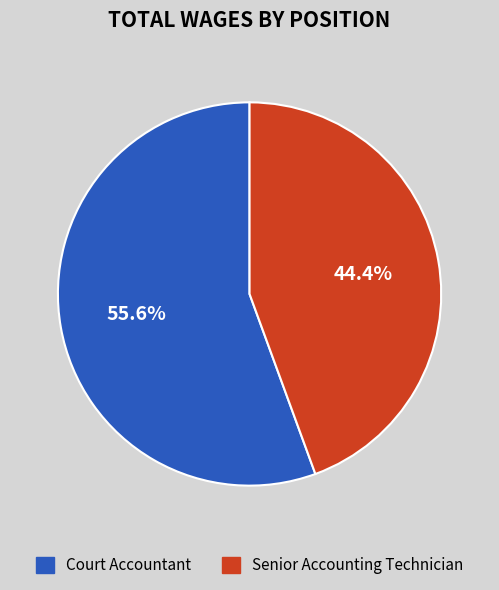

To the nearest percent, what is the combined percentage of Court Accountant and Senior Accounting Technician?

100%